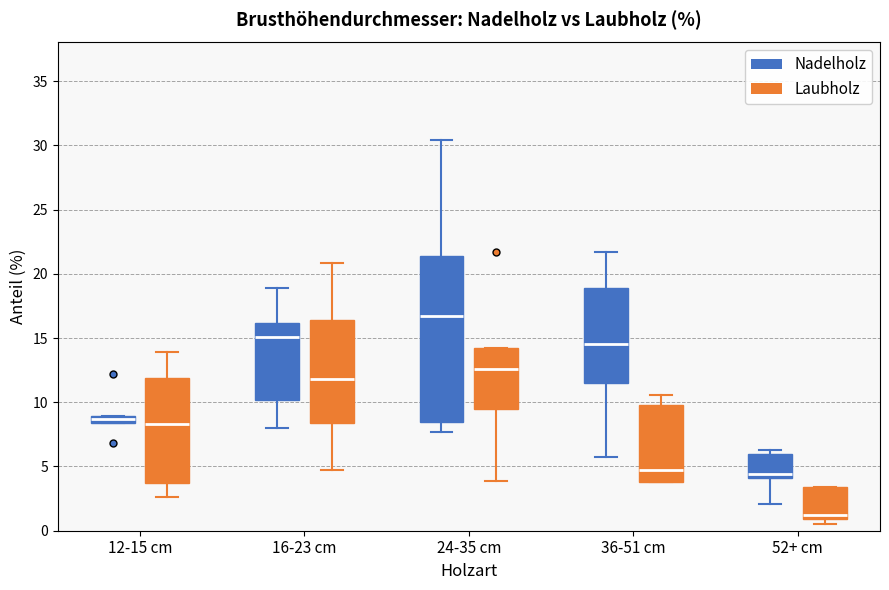

Where is the upper edge of the box for 24-35 cm (Laubholz) on the y-axis? The values are not printed on the chart, so give them approximately, as read against the axis.

14.0